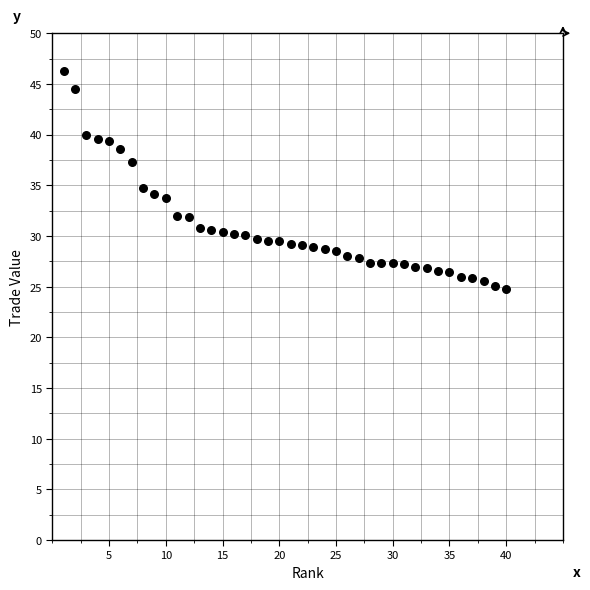

What is the range of Y values (max minus min)?

21.5